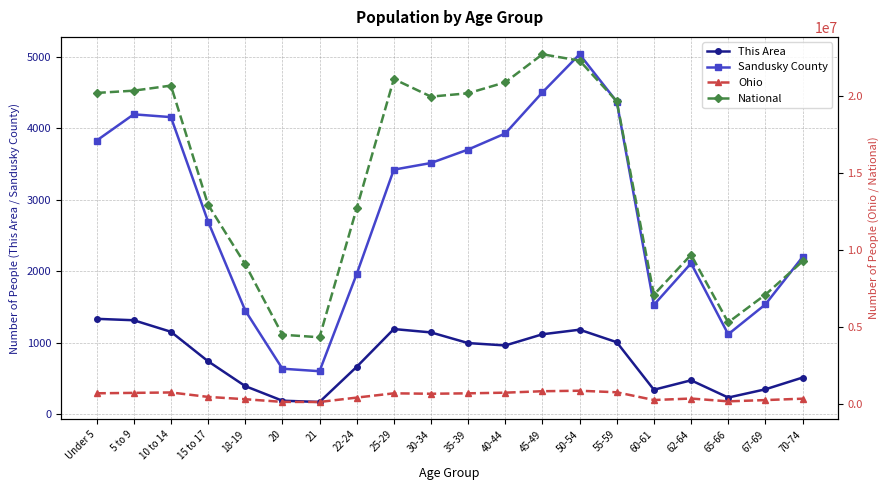

Which series has the largest total across all categories?

National